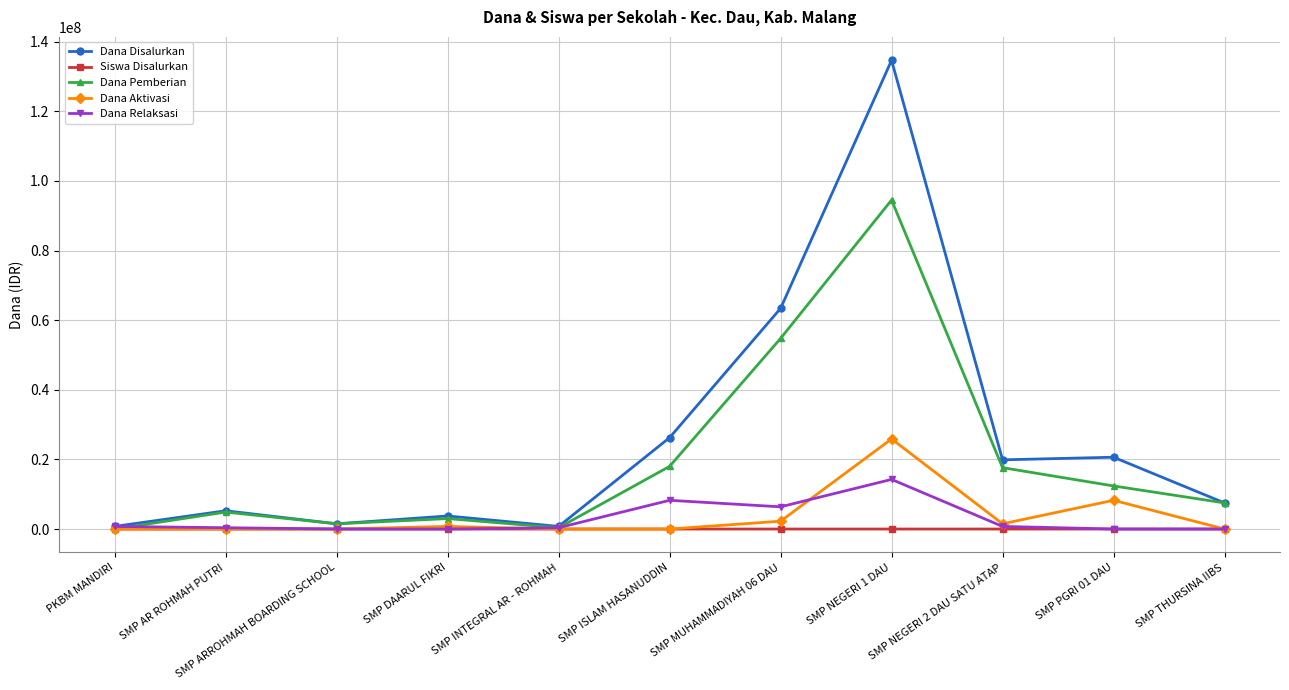

Is it true that Dana Pemberian equals -38971724 at PKBM MANDIRI?

False